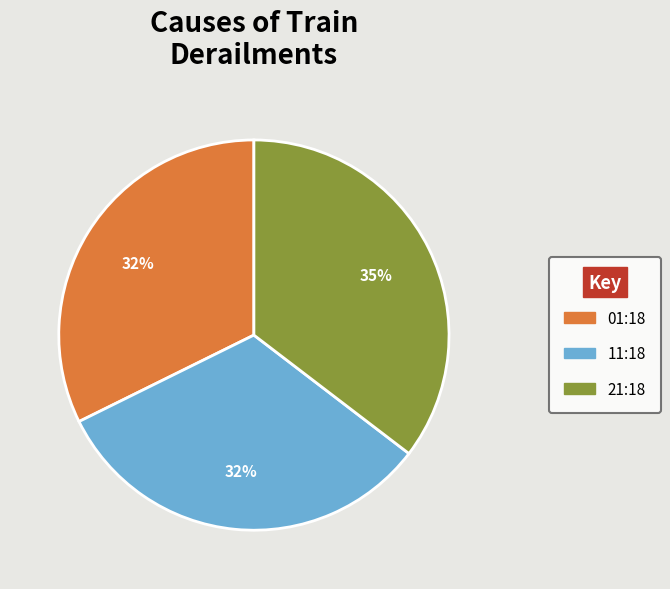

Which category has the biggest portion of the pie?

21:18